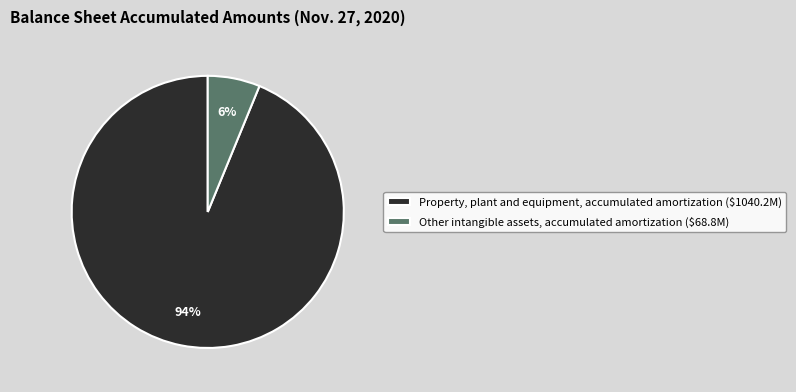

Which slice represents more than half of the pie?

Property, plant and equipment, accumulated amortization